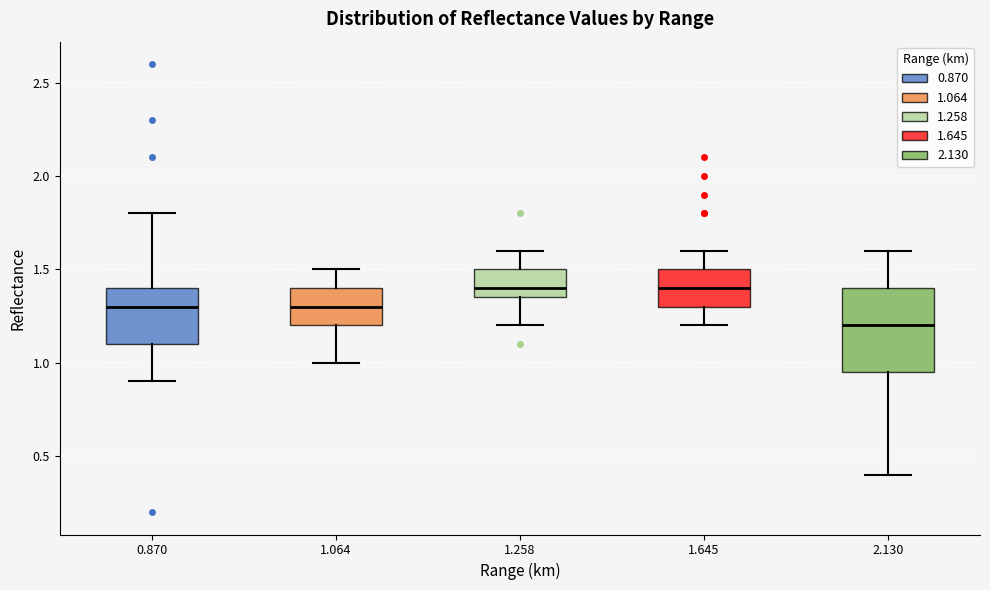

Comparing the boxes themselves (not the whiskers), which one is the tallest?

2.130